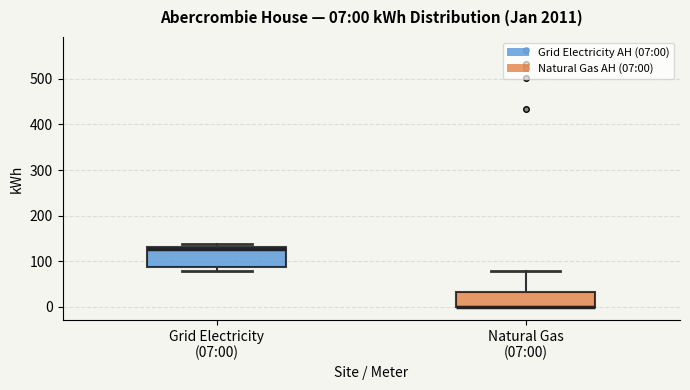

Comparing the boxes themselves (not the whiskers), which one is the tallest?

Grid Electricity (07:00)